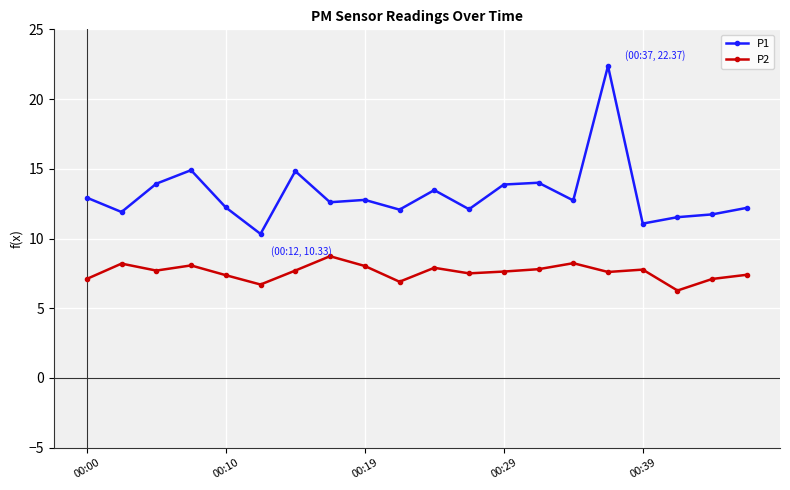

List the series in order of their peak value, highest first.

P1, P2